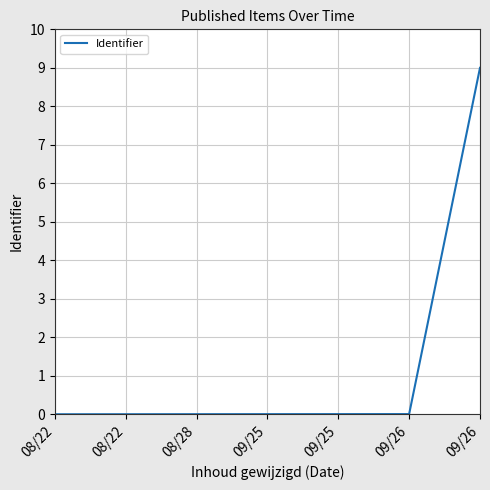

The value at 08/28 is 0.0. True or false?

True